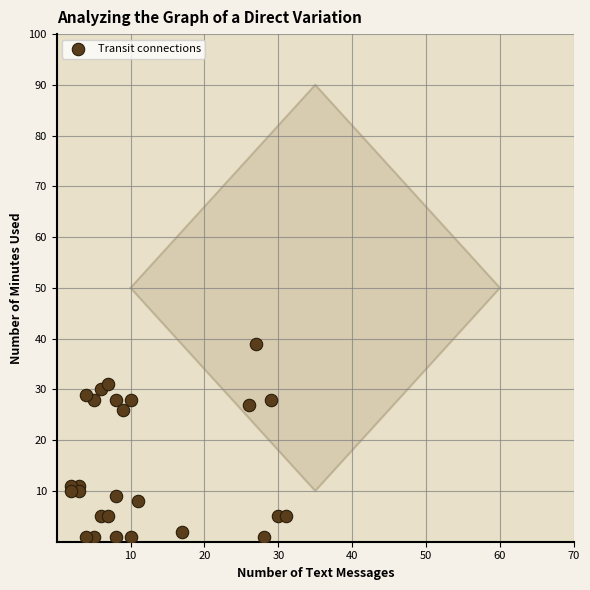

What is the range of Y values (max minus min)?

38